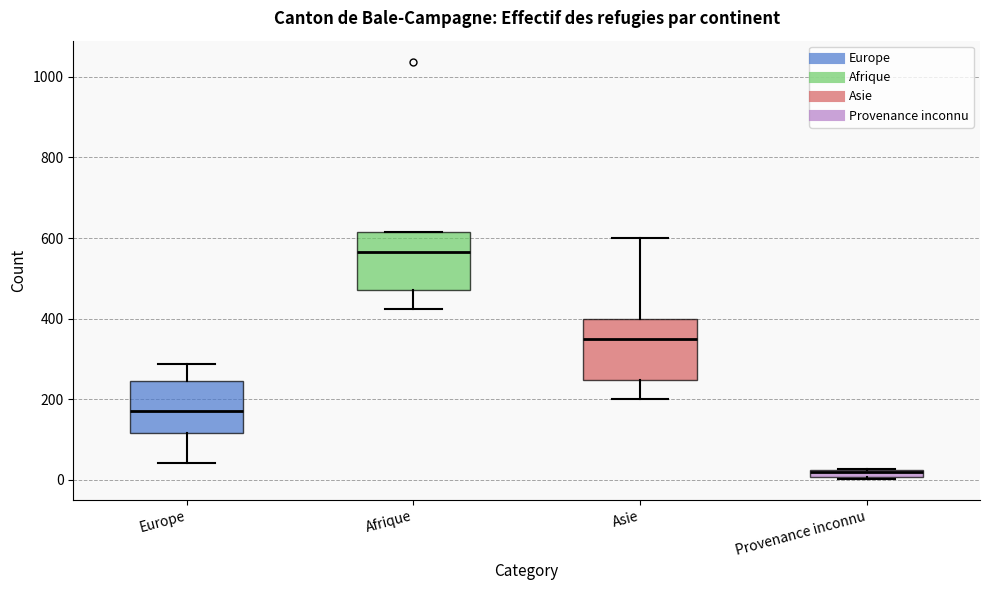

Where does the median line of the box for Asie sit on the y-axis? The values are not printed on the chart, so give them approximately, as read against the axis.

360